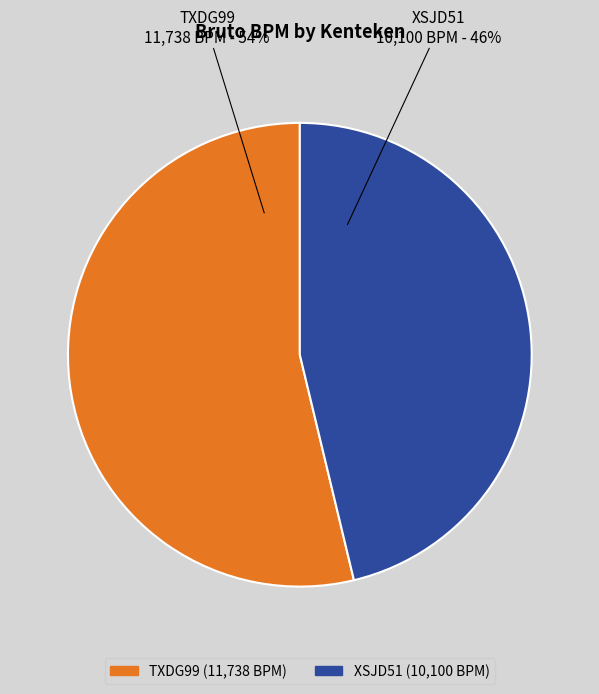

Which category has the biggest portion of the pie?

TXDG99